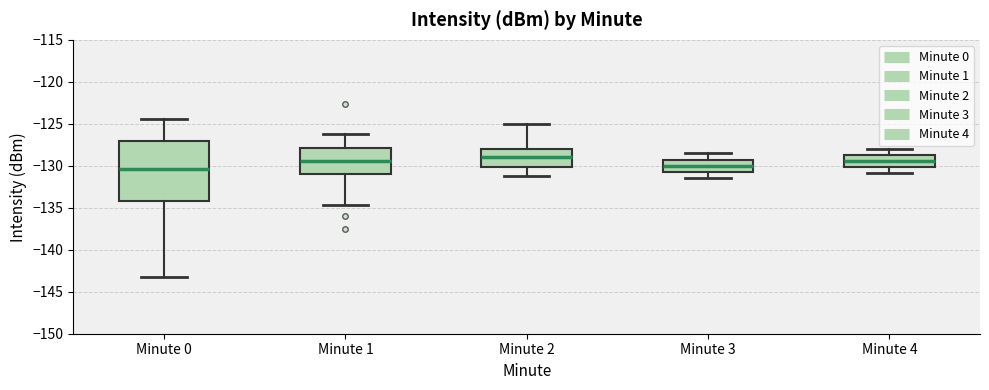

Reading left to right, read every box against the y-axis: the position of its median line, the range the box covers, and the ends of its whiskers. The values are not printed on the chart, so give them approximately, as read against the axis.

Minute 0: median -130.5, box -134.0 to -127.0, whiskers -143.5 to -124.5
Minute 1: median -129.5, box -131.0 to -128.0, whiskers -134.5 to -126.0
Minute 2: median -129.0, box -130.0 to -128.0, whiskers -131.0 to -125.0
Minute 3: median -130.0, box -131.0 to -129.5, whiskers -131.5 to -128.5
Minute 4: median -129.5, box -130.0 to -128.5, whiskers -131.0 to -128.0